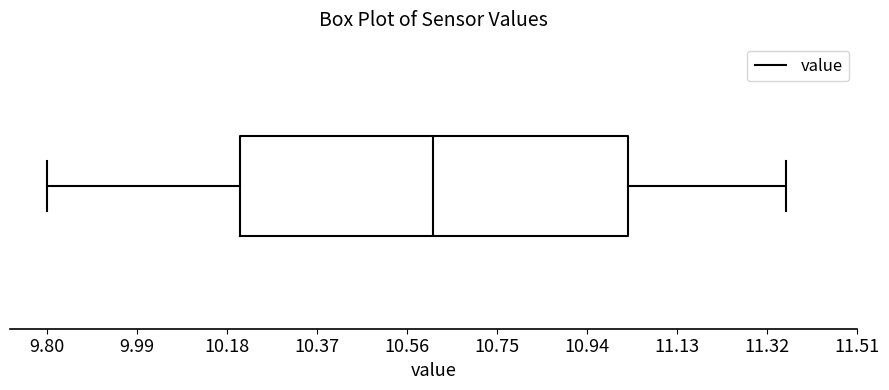

Read this box plot against the x-axis: the position of the median line, the range covered by the box, and the ends of both whiskers. The values are not printed on the chart, so give them approximately, as read against the axis.

median 10.62, box 10.20 to 11.02, whiskers 9.80 to 11.36